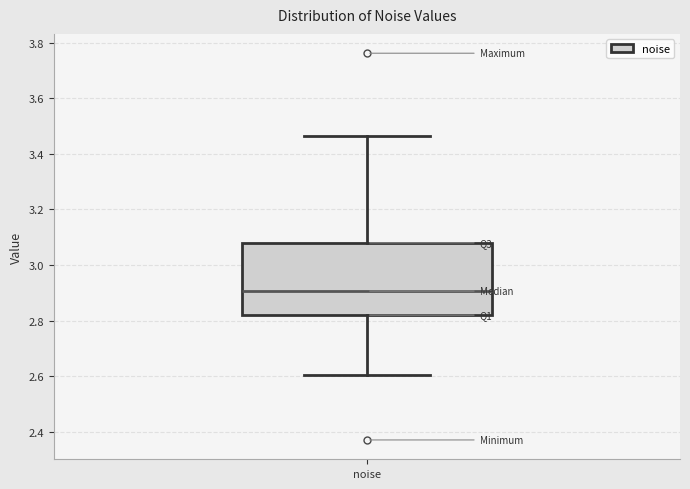

Read this box plot against the y-axis: the position of the median line, the range covered by the box, and the ends of both whiskers. The values are not printed on the chart, so give them approximately, as read against the axis.

median 2.90, box 2.82 to 3.08, whiskers 2.60 to 3.46